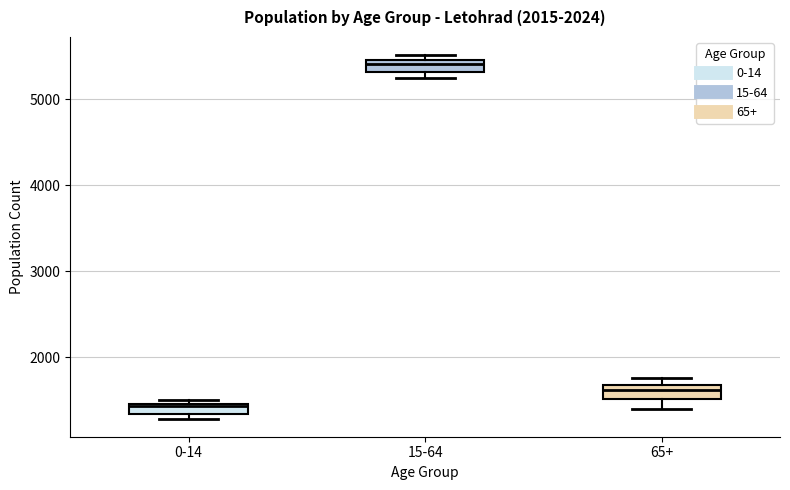

Which box's median line is the lowest?

0-14